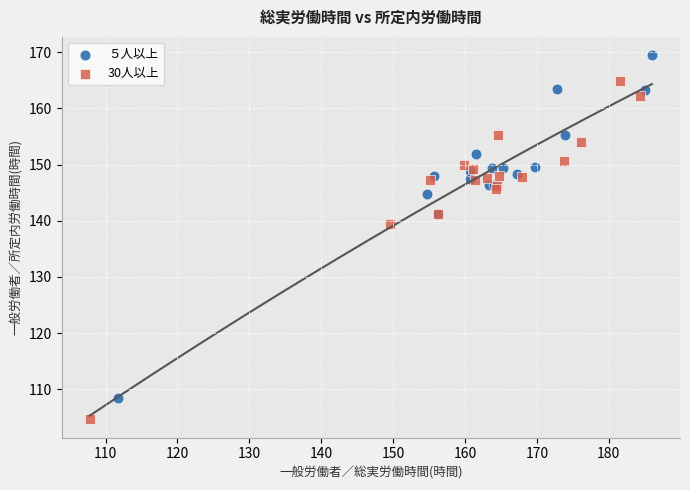

Which series reaches the minimum Y coordinate?

30人以上